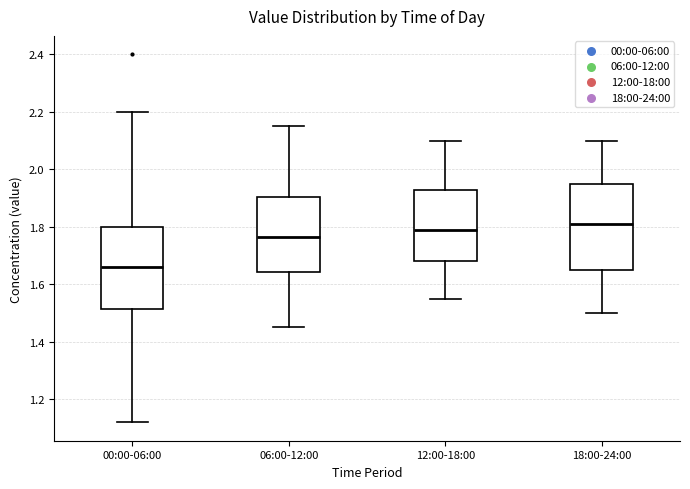

Reading left to right, transcribe this box plot: for each box, give where its median line is, the range the box spans, and where its two whiskers end, as read against the y-axis. The values are not printed on the chart, so give them approximately, as read against the axis.

00:00-06:00: median 1.66, box 1.52 to 1.80, whiskers 1.12 to 2.20
06:00-12:00: median 1.76, box 1.64 to 1.90, whiskers 1.46 to 2.16
12:00-18:00: median 1.80, box 1.68 to 1.92, whiskers 1.56 to 2.10
18:00-24:00: median 1.82, box 1.66 to 1.96, whiskers 1.50 to 2.10